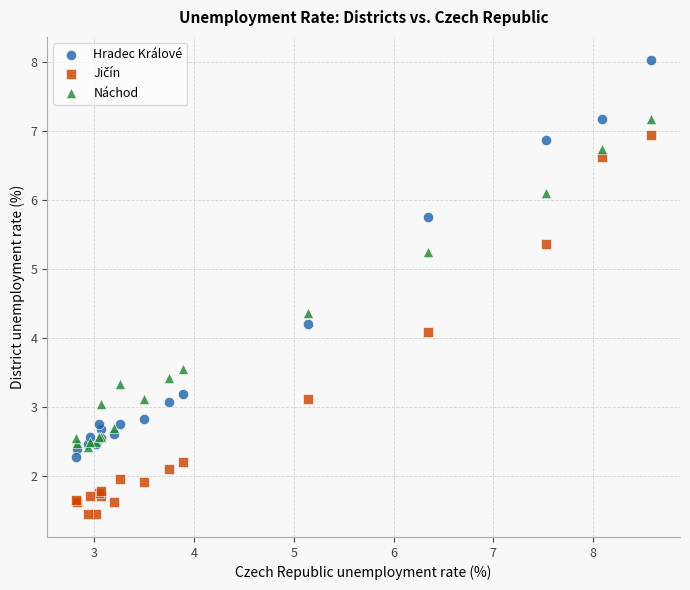

Across all series, what Y value is closest to 4?

4.1